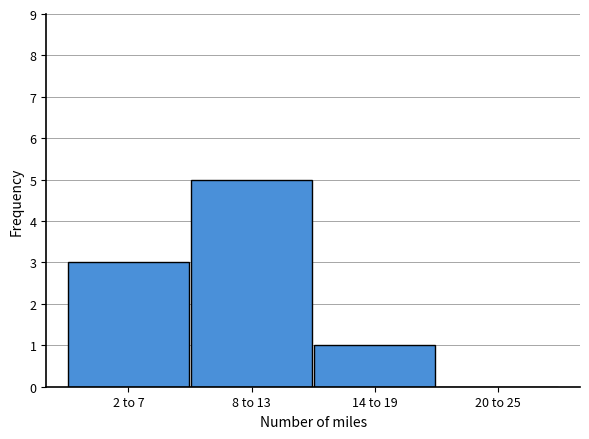

Reading right to left, what are all the values shown in this chart?

20 to 25=0	14 to 19=1	8 to 13=5	2 to 7=3